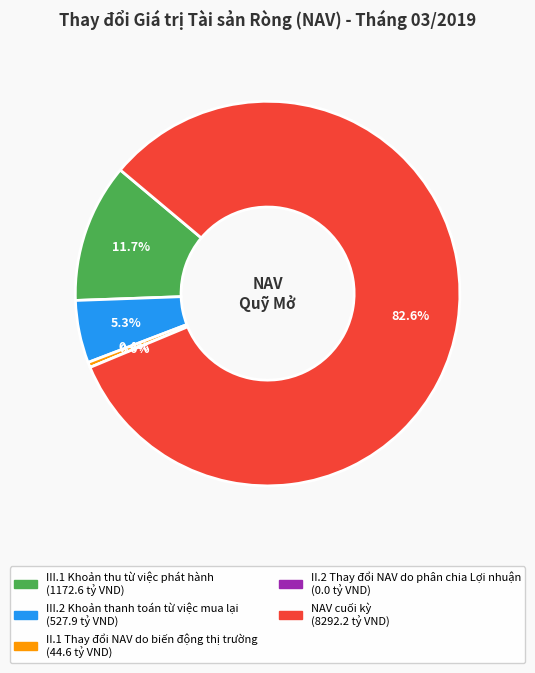

Does III.1 Khoản thu từ việc phát hành represent more than half of the total?

No